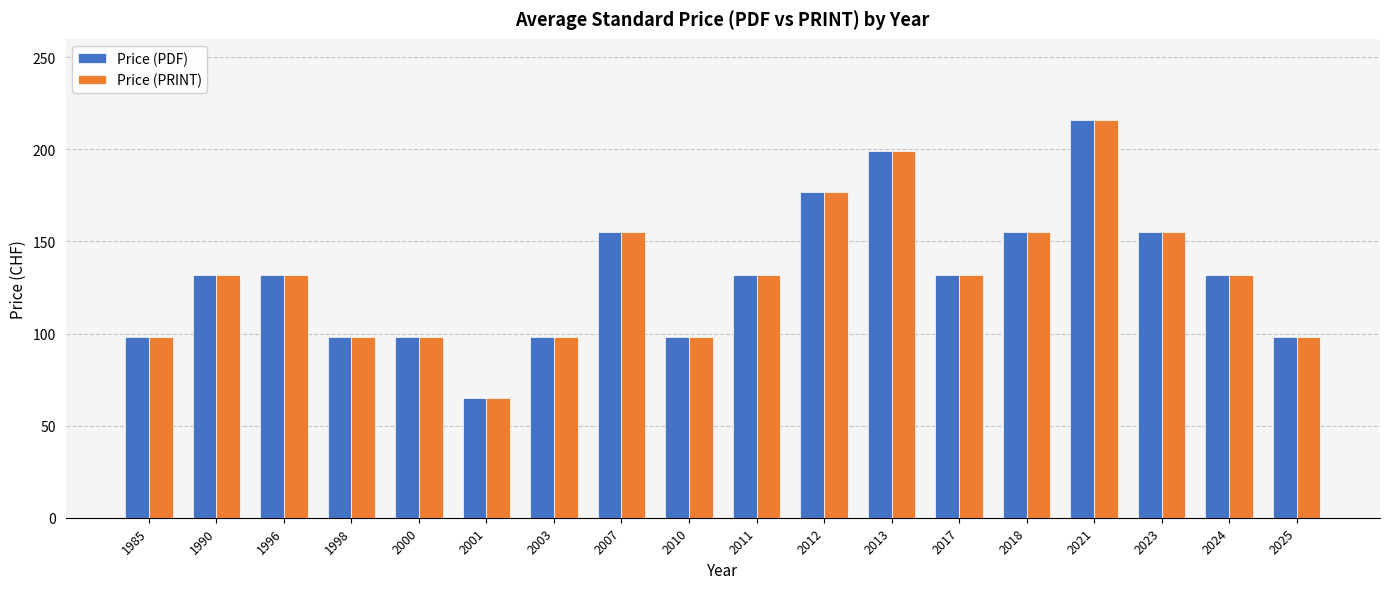

What is the value of the Price (PRINT) bar at the 17th from the left?

132